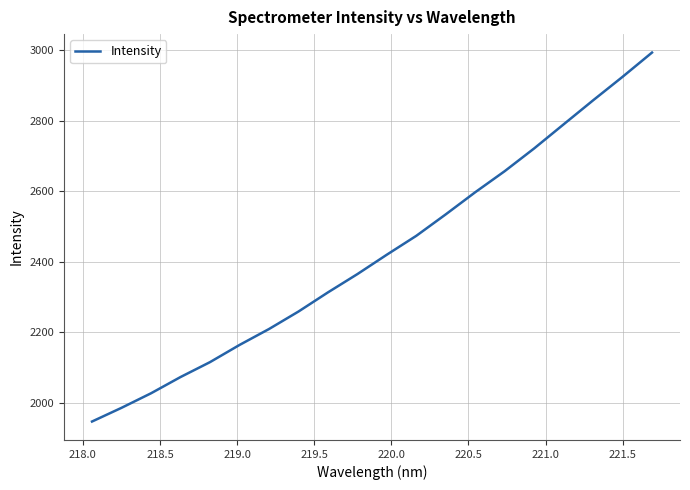

What is the smallest value displayed?

1946.1